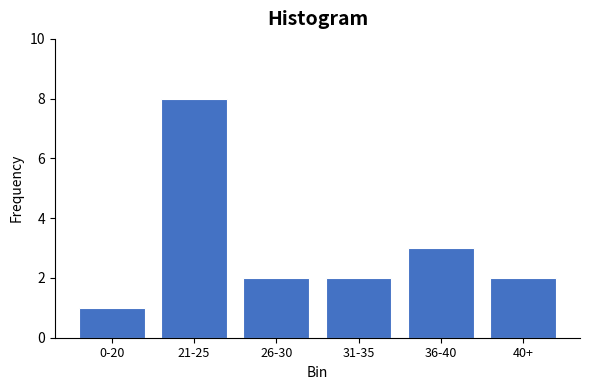

Reading left to right, list all the values displayed in this chart.

1	8	2	2	3	2